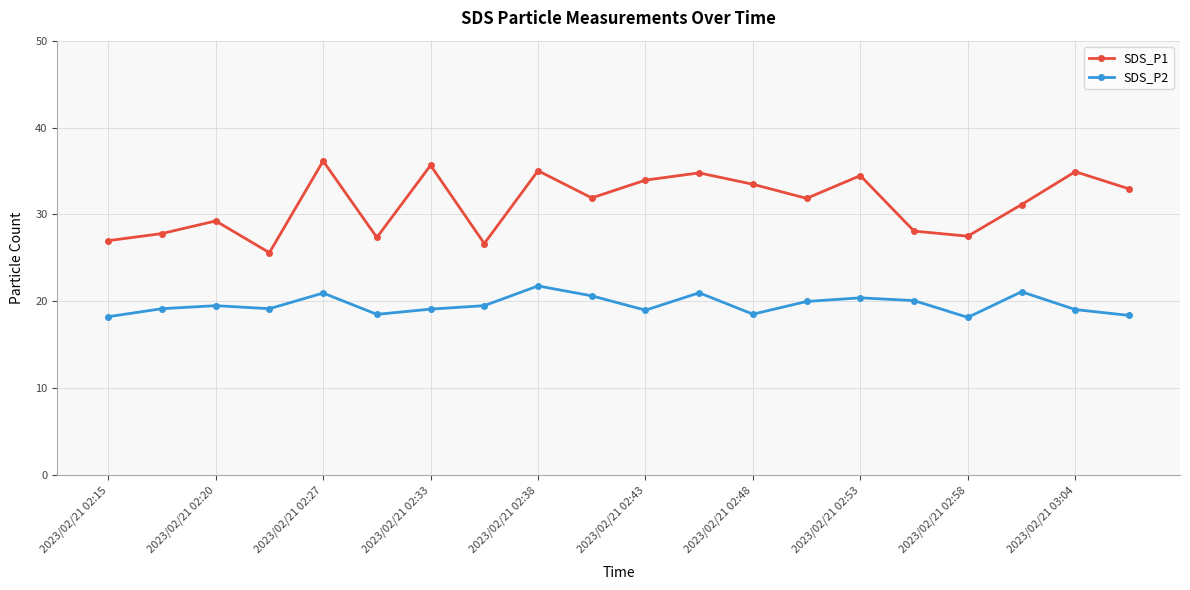

What is the sum of all SDS_P1 values?

625.5